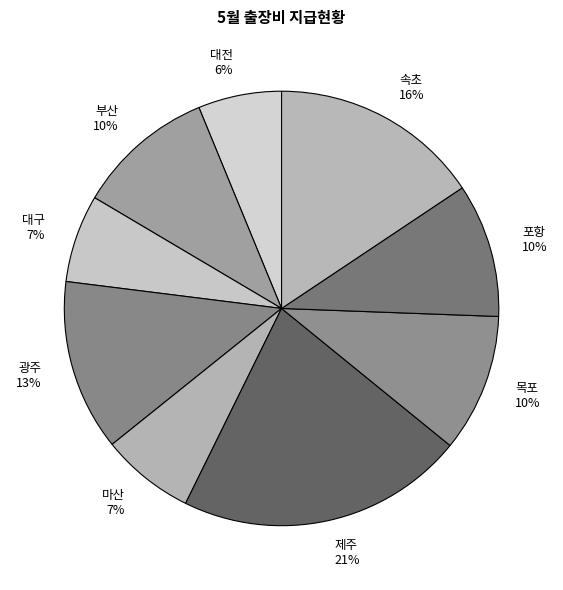

The 대전 slice represents 1% of the pie. True or false?

False